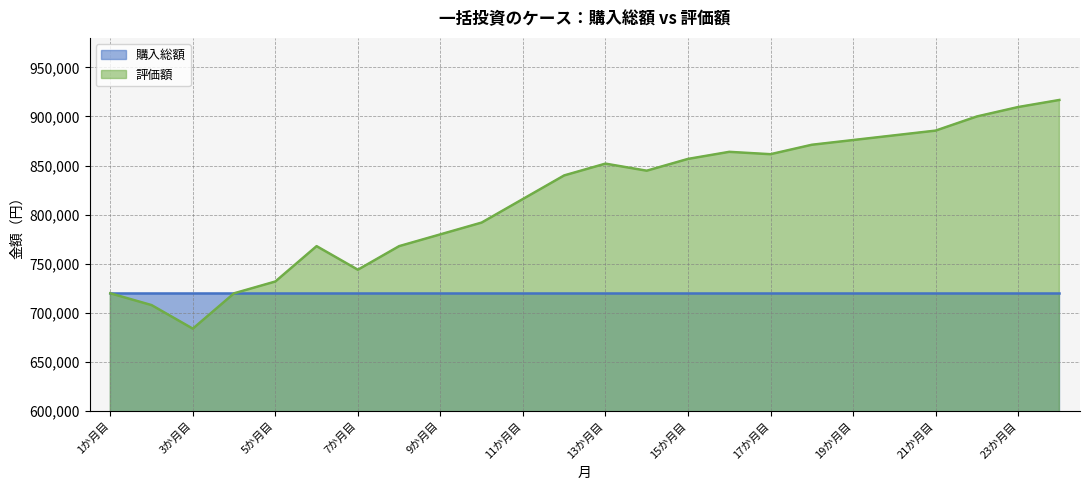

Reading left to right, what are all the values shown in this chart?

720000	708000	684000	720000	732000	768000	744000	768000	780000	792000	816000	840000	852000	844800	856800	864000	861600	871200	876000	880800	885600	900000	909600	916800